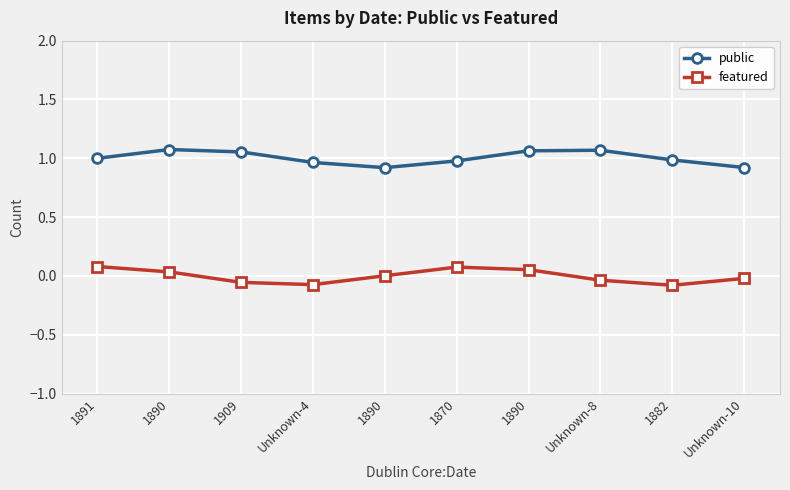

How many lines are shown in the chart?

2